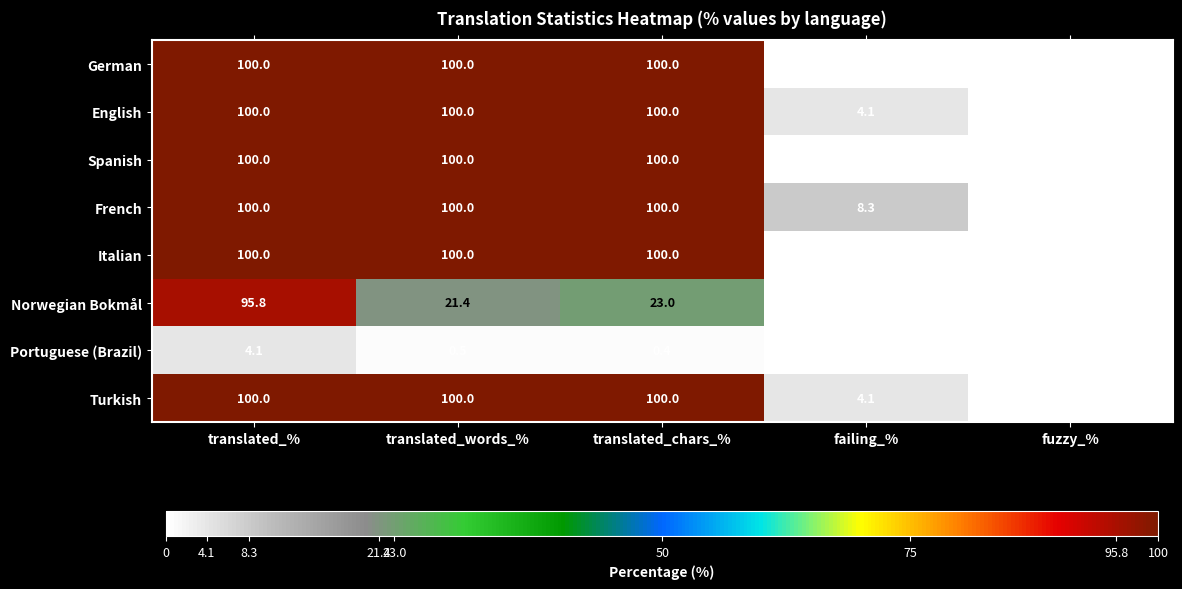

What is the difference between the German values at translated_chars_% and fuzzy_%?

100.0